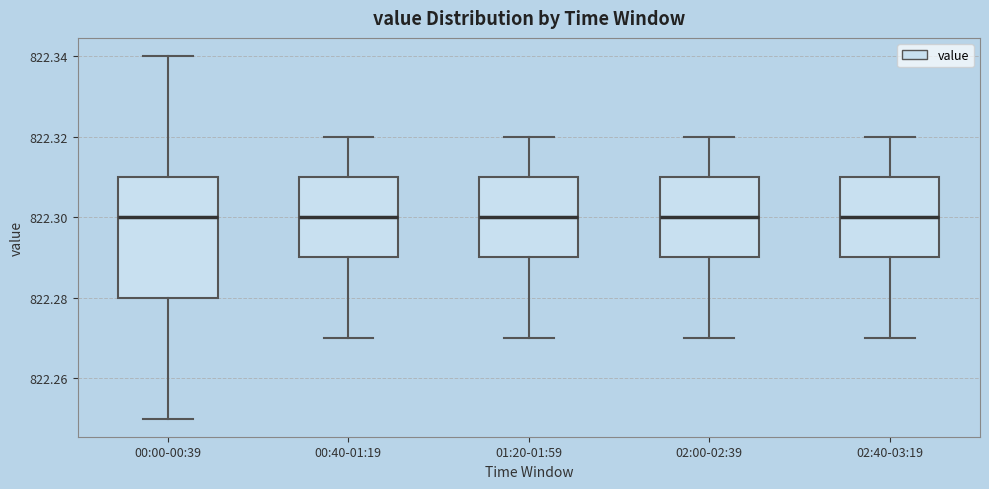

Where is the upper edge of the box for 00:00-00:39 on the y-axis? The values are not printed on the chart, so give them approximately, as read against the axis.

822.31